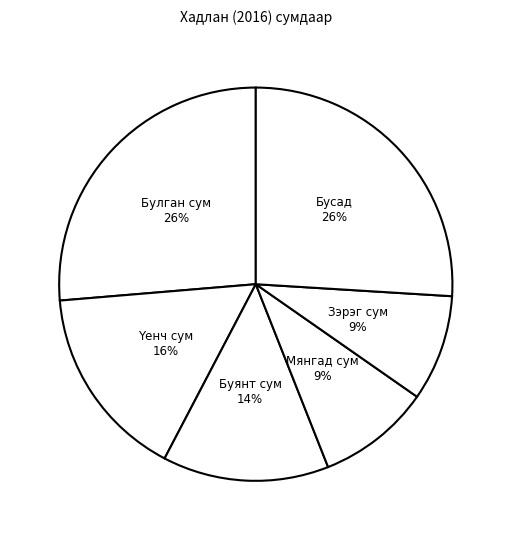

Approximately how many times larger is the value at Зэрэг сум 9% compared to Буянт сум 14%?

0.6